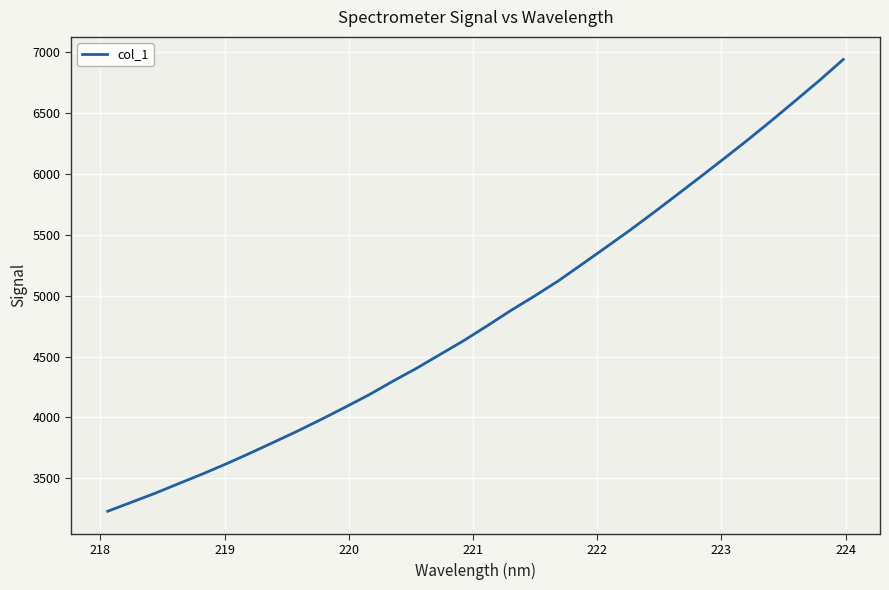

What is the difference between the maximum and minimum values?

3712.8